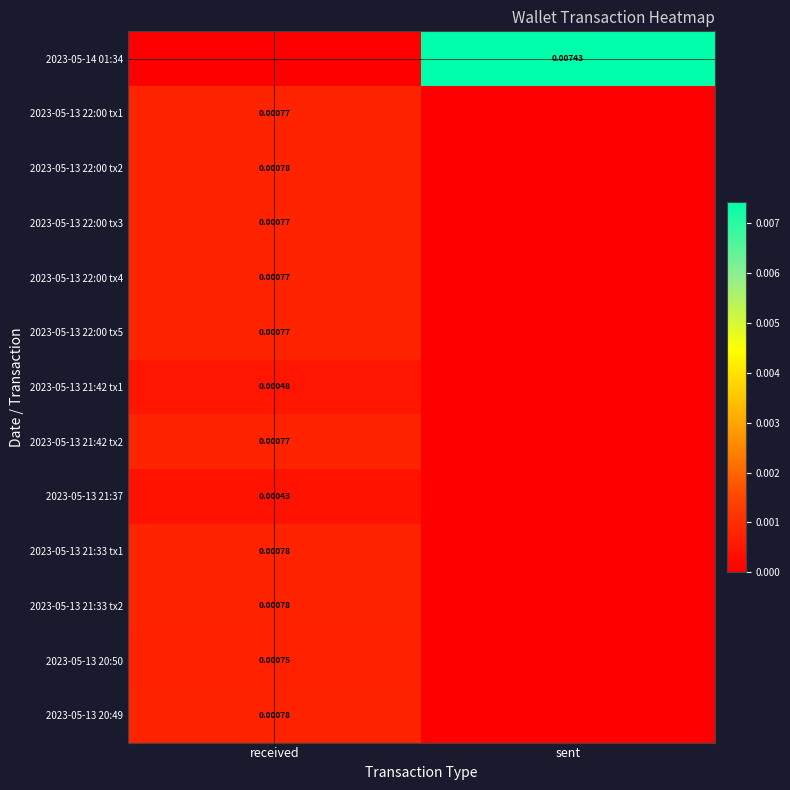

Where is 2023-05-14 01:34 nearest to the value 0?

received